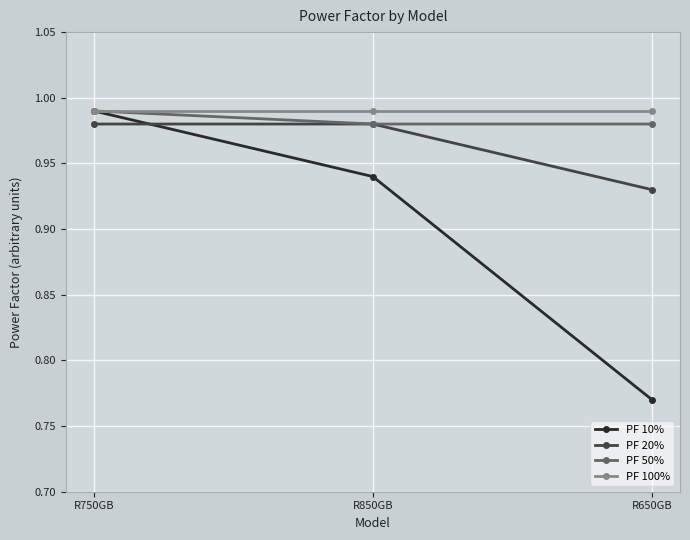

Does the chart have visible grid lines?

Yes